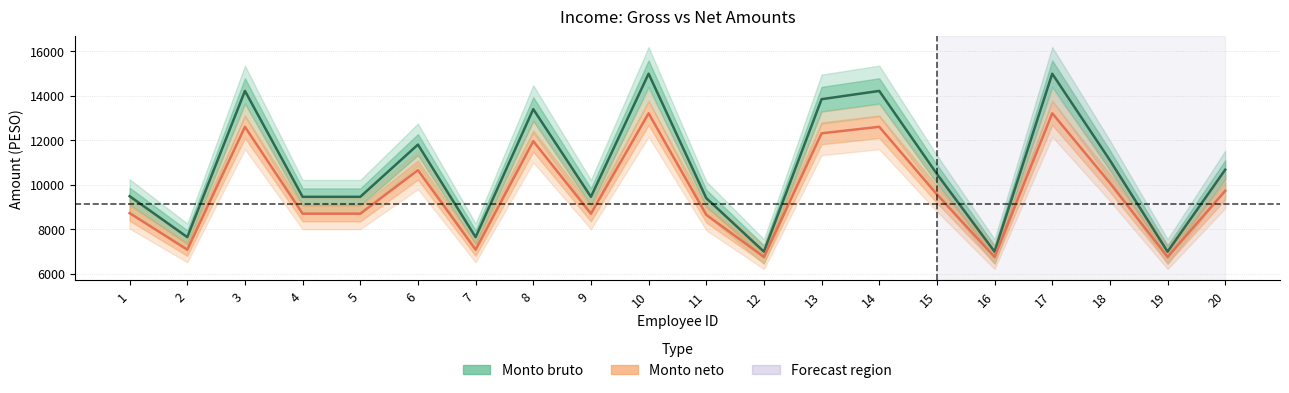

What is the spread (max minus min) of values at 10?

1777.4